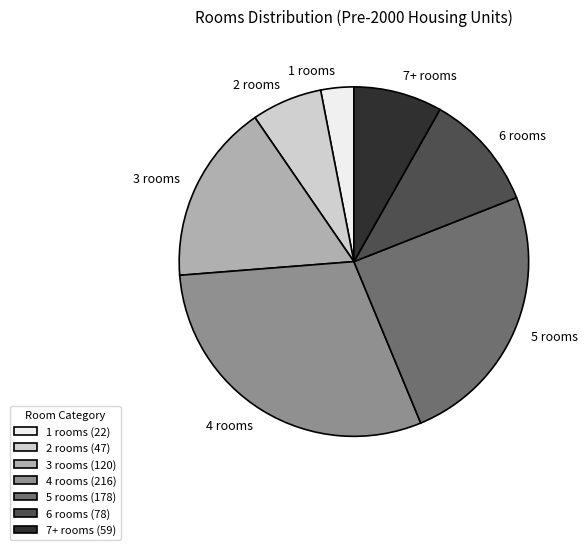

Combined, do 2 rooms and 5 rooms account for over 50%?

No